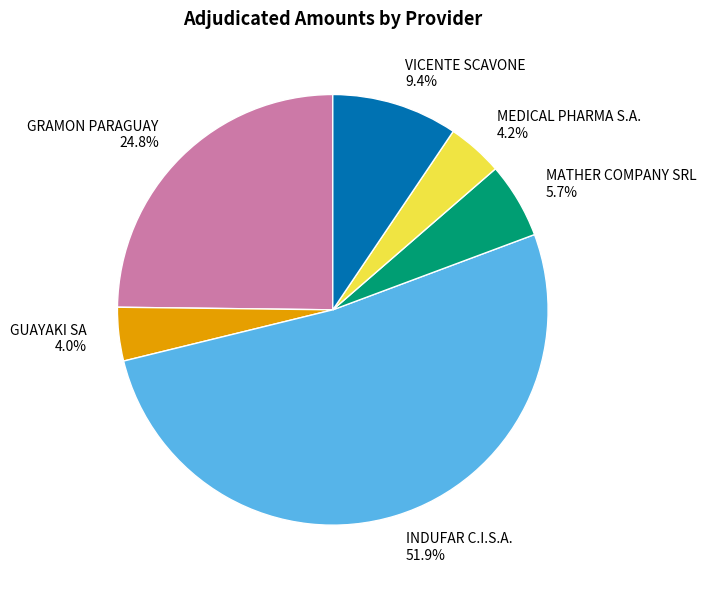

To the nearest percent, what percentage of the pie is MATHER COMPANY SRL?

6%